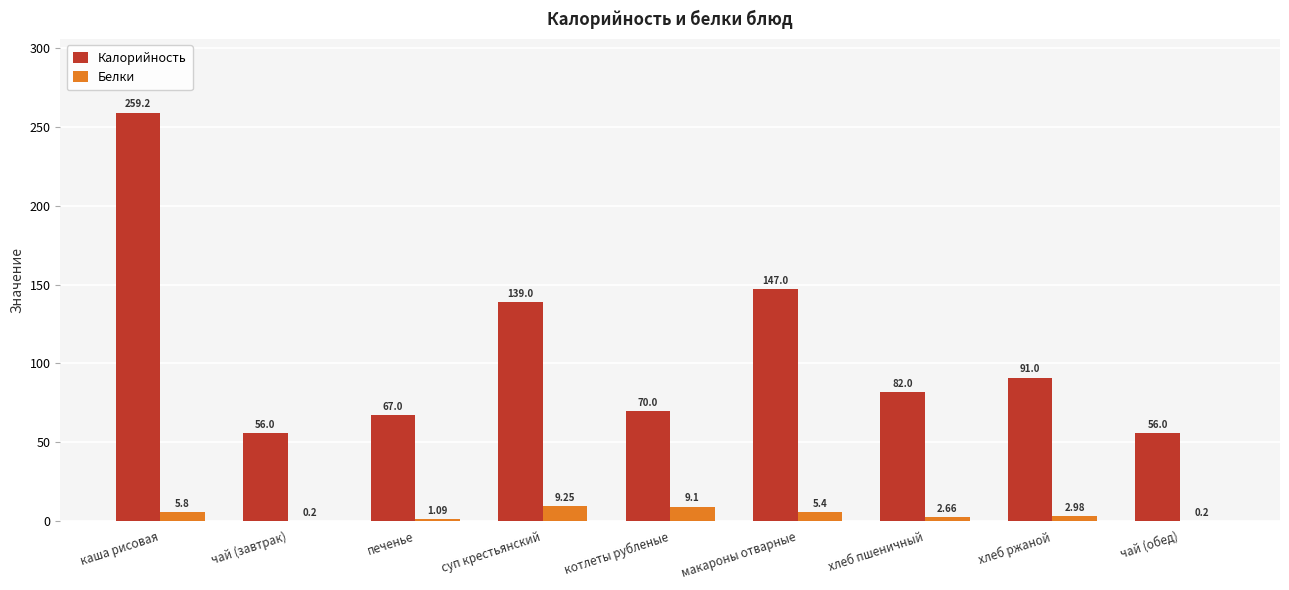

At which label is Белки closest to 4?

хлеб ржаной